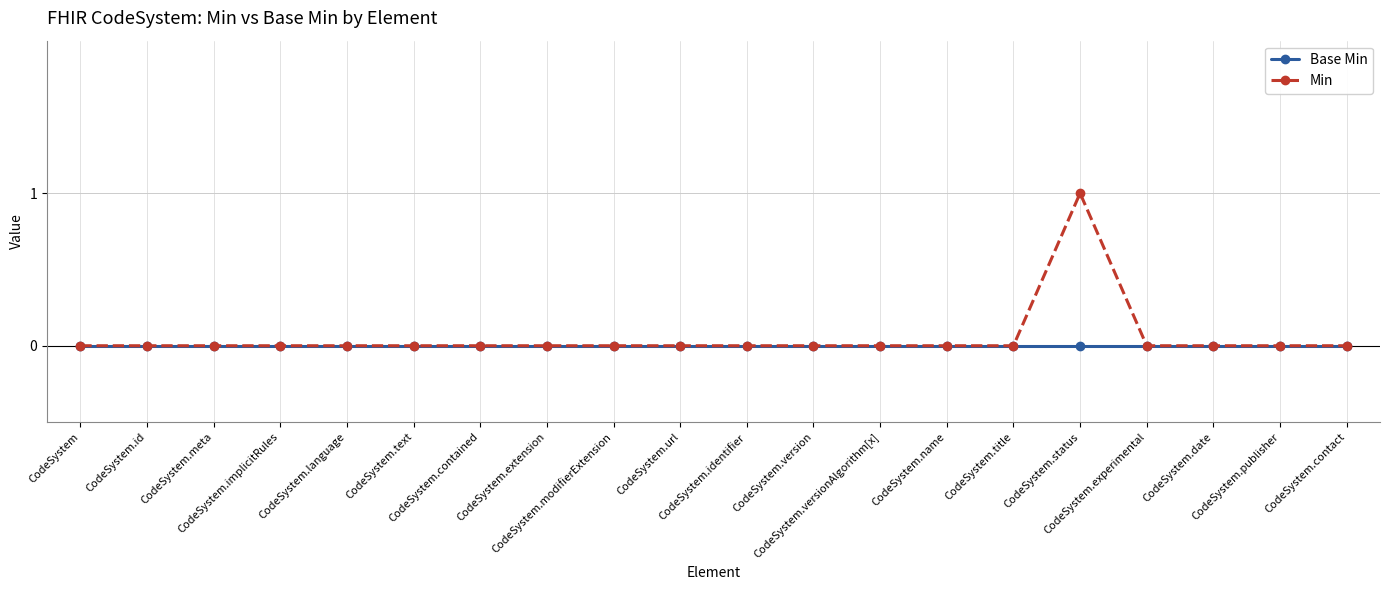

The Min series shows 0 at CodeSystem.modifierExtension. True or false?

True